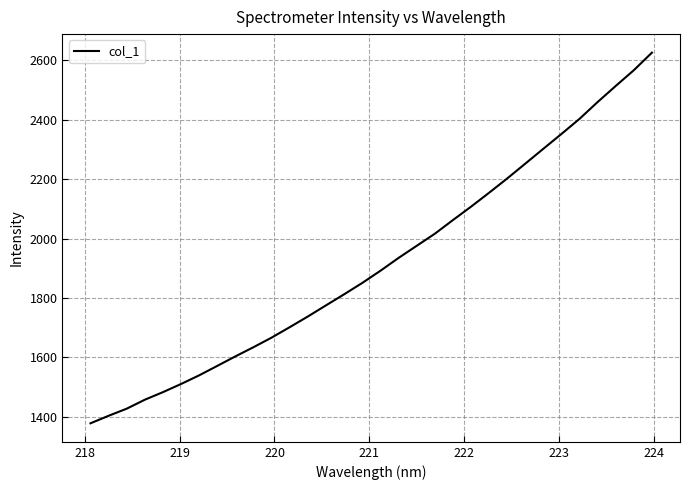

What is the minimum value shown in the chart?

1378.2